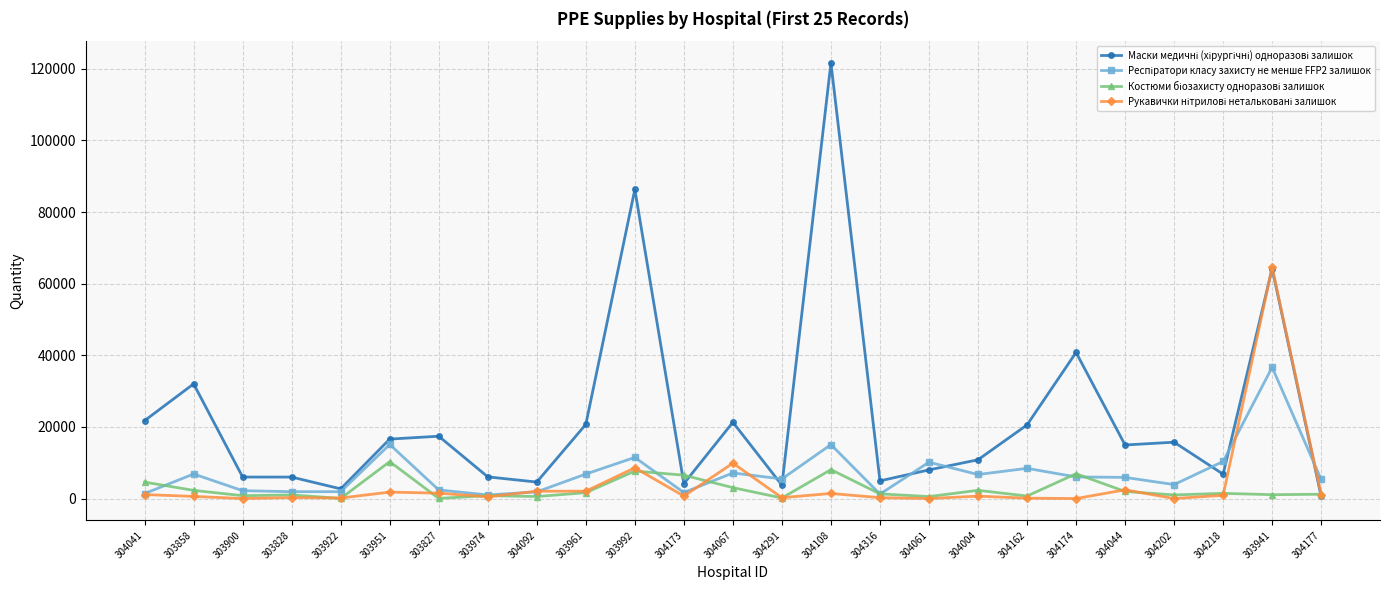

Does the chart have visible grid lines?

Yes